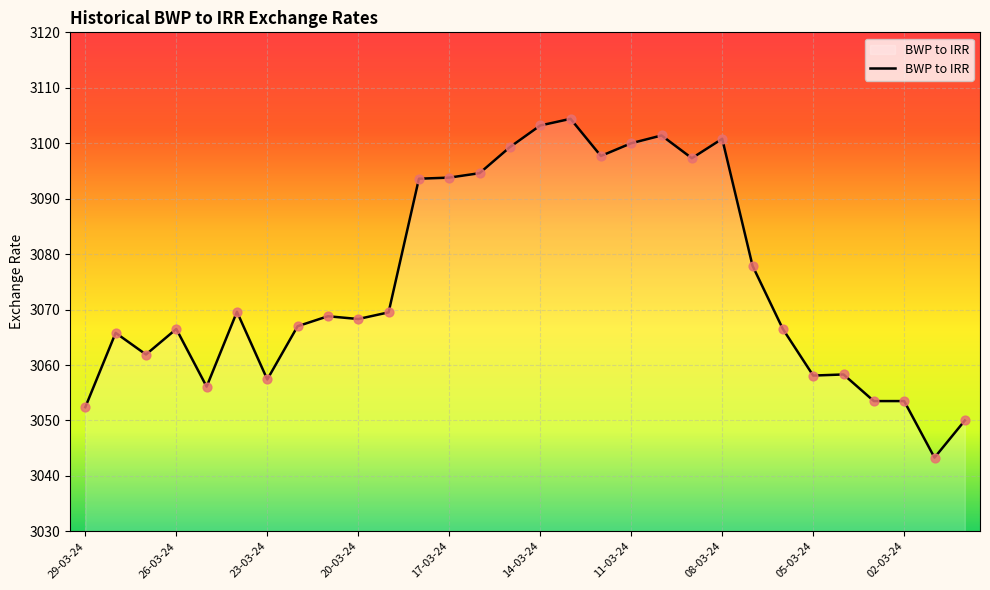

What is the minimum value shown in the chart?

3043.3